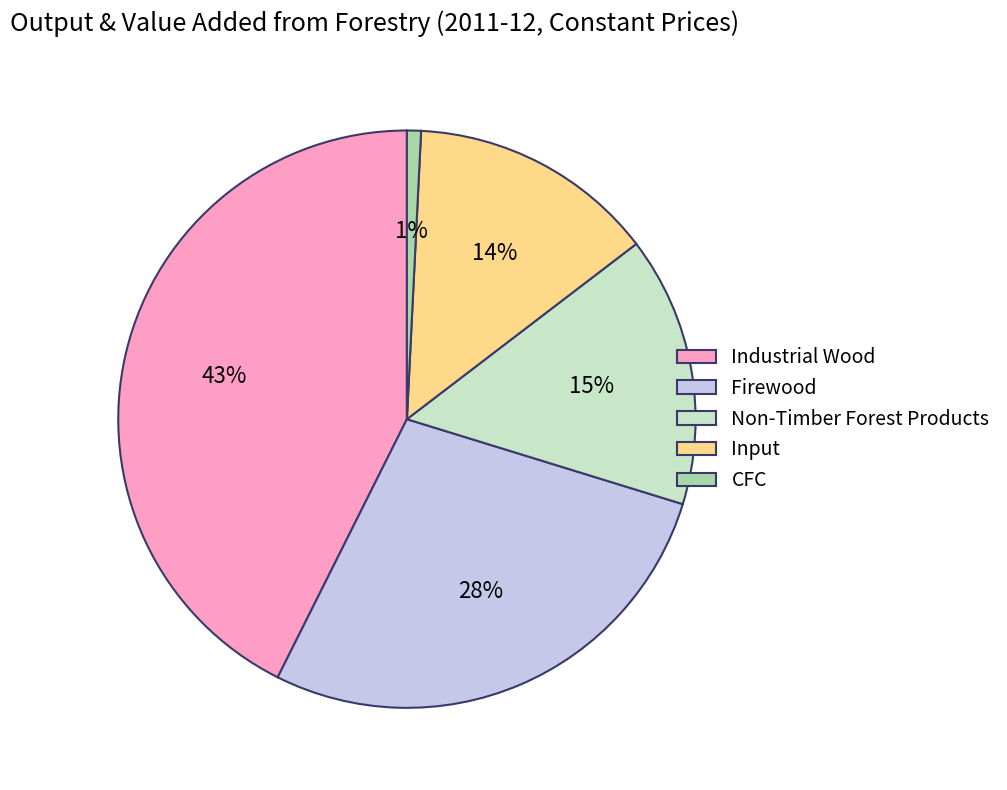

Does Industrial Wood represent more than half of the total?

No